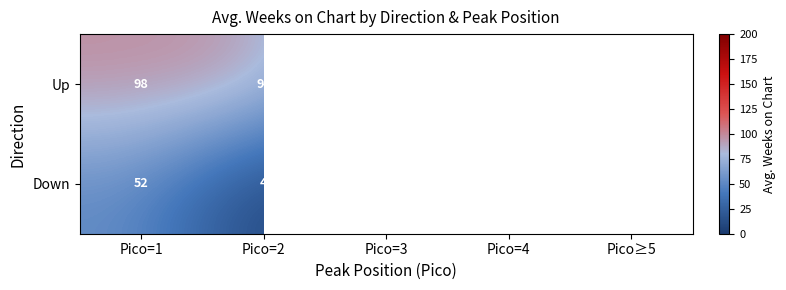

How many series are shown in this chart?

2